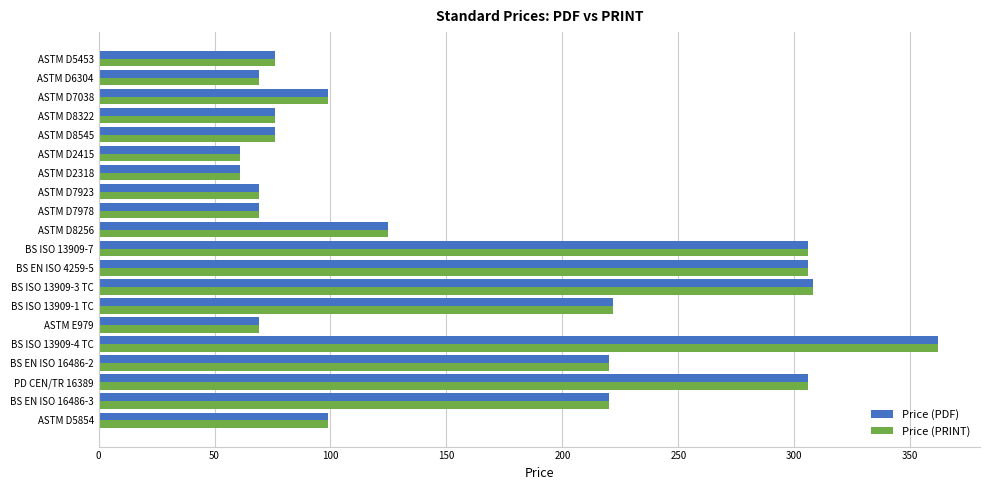

What is the highest value of the Price (PRINT) series?

362